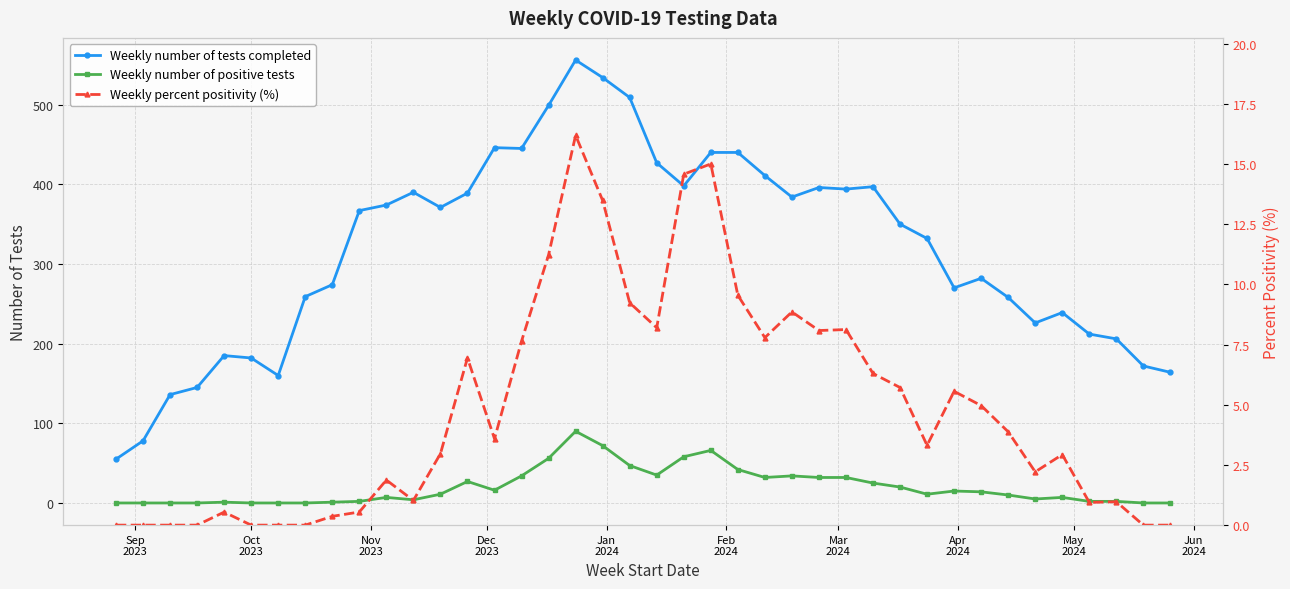

What are all the series names shown in the legend?

Weekly number of tests completed, Weekly number of positive tests, Weekly percent positivity (%)